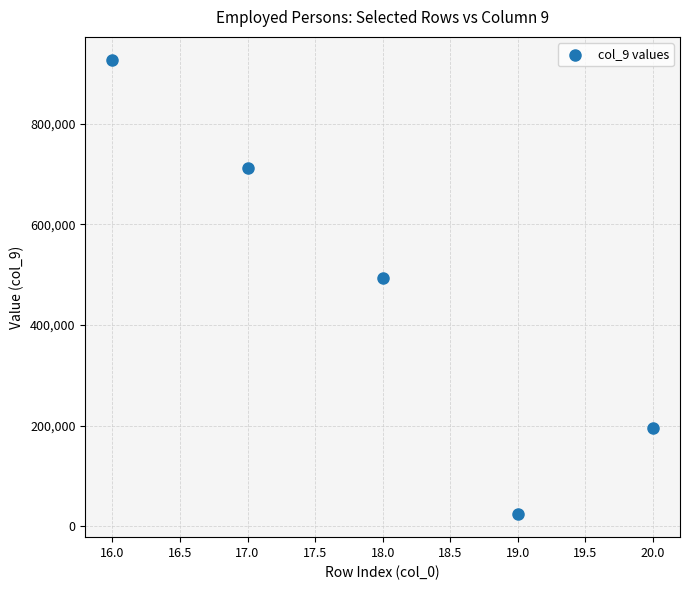

What is the range of X values (max minus min)?

4